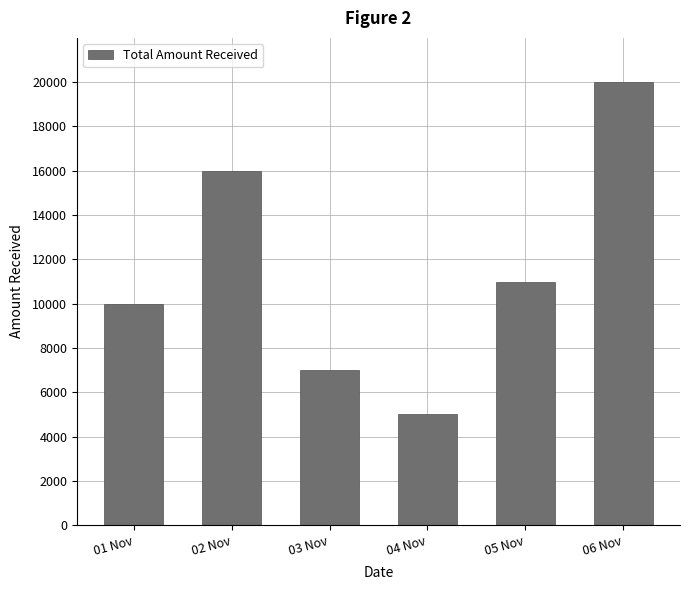

Count the number of data series in this chart.

1